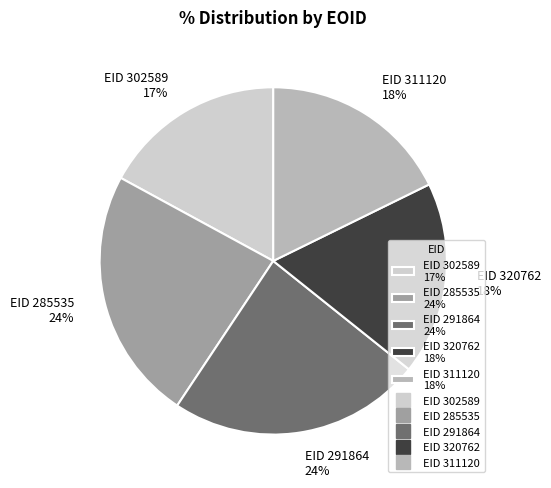

What is the ratio of the value at EID 302589 17% to the value at EID 291864 24%?

0.7